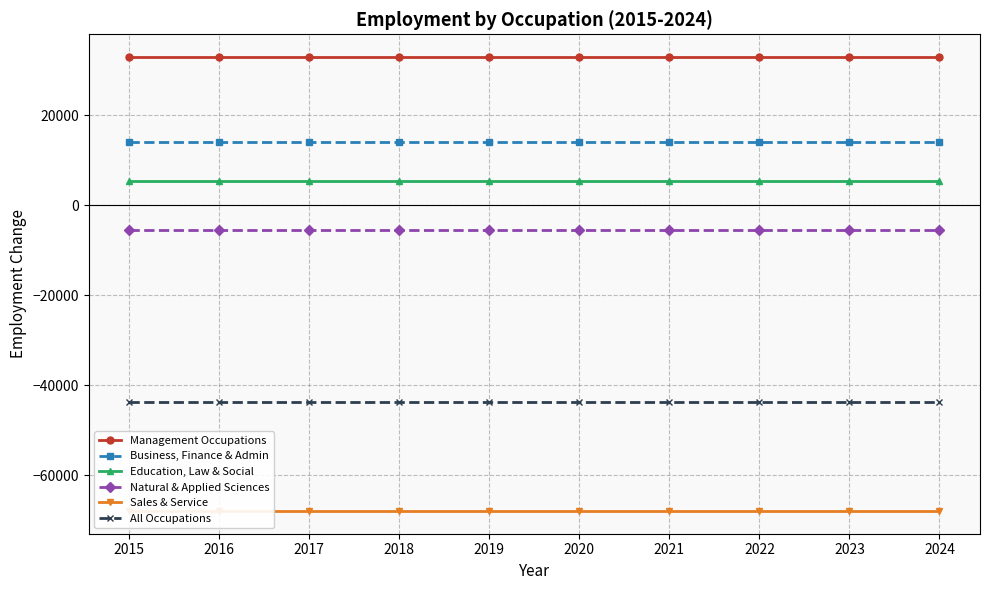

What is the approximate value of Business, Finance & Admin at 2019?

14000